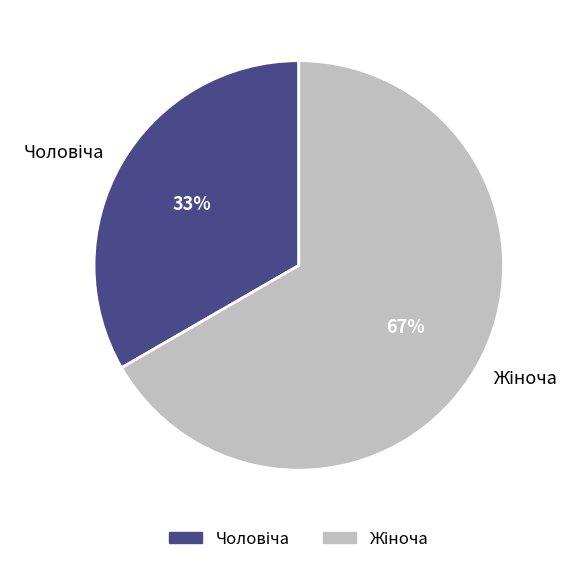

Count the number of slices in the pie.

2